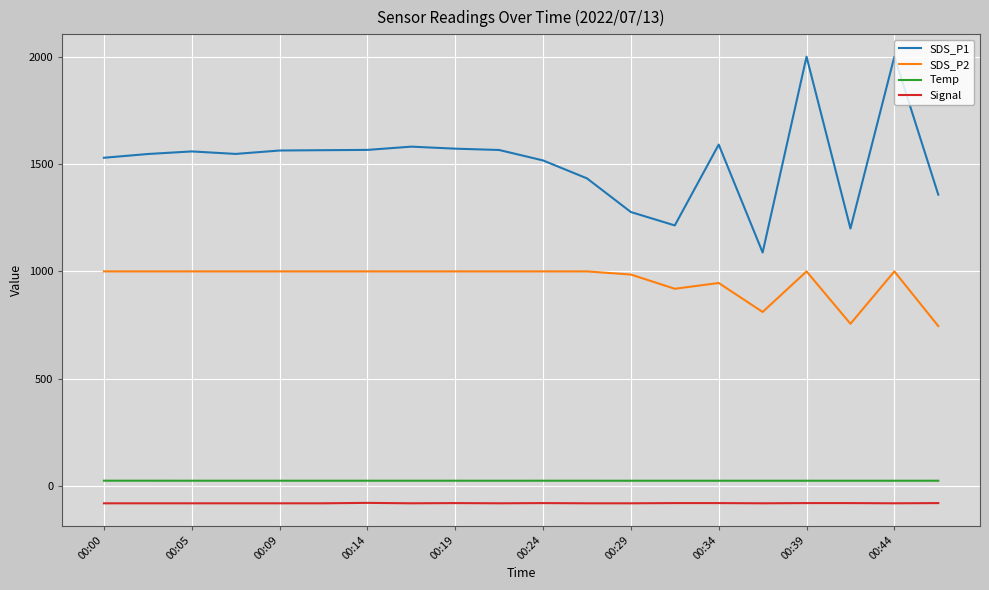

What is the lowest value of the SDS_P1 series?

1088.0